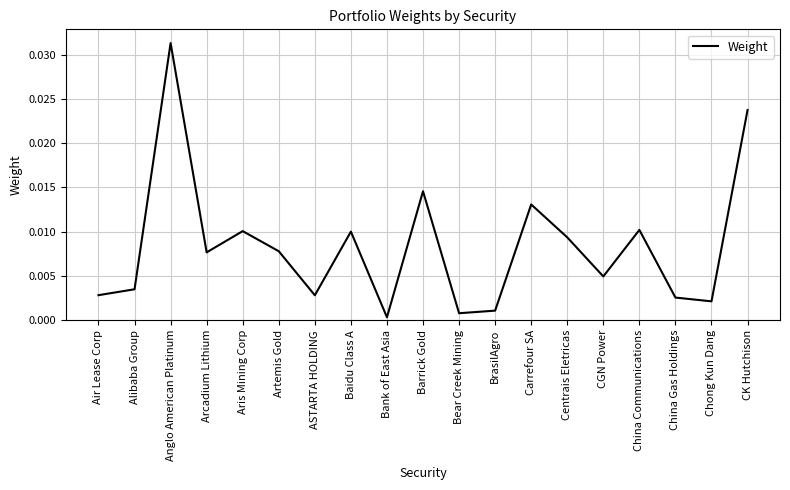

Between Bank of East Asia and Arcadium Lithium, which is larger?

Arcadium Lithium